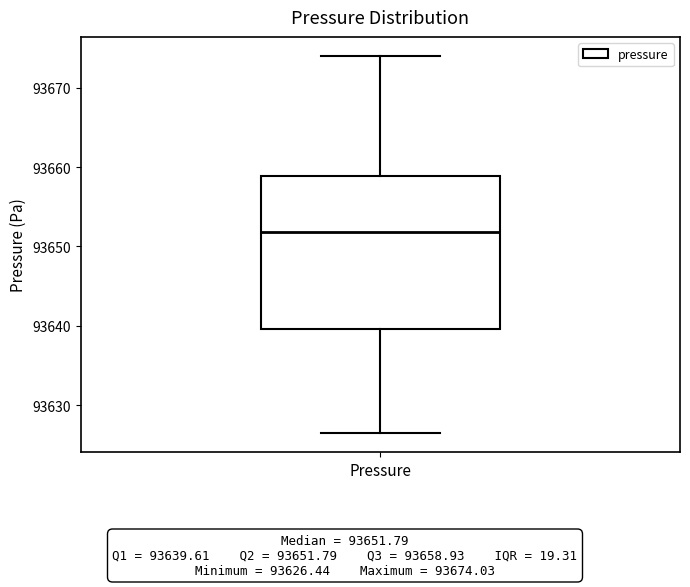

Transcribe this box plot: give where the median line is, the range the box spans, and where the two whiskers end, as read against the y-axis. The values are not printed on the chart, so give them approximately, as read against the axis.

median 93652, box 93640 to 93659, whiskers 93626 to 93674